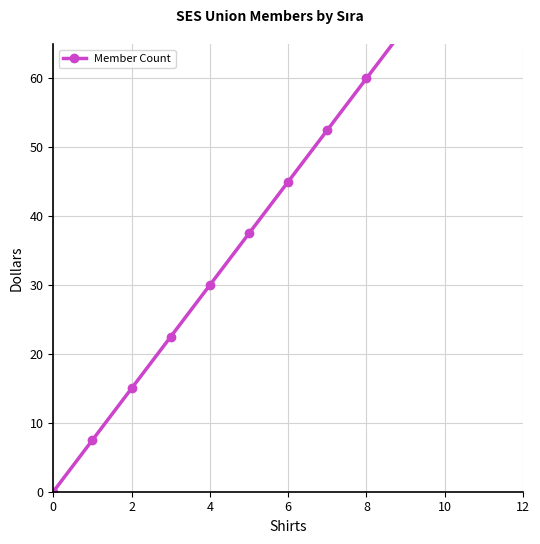

How many data points are above 45?

6